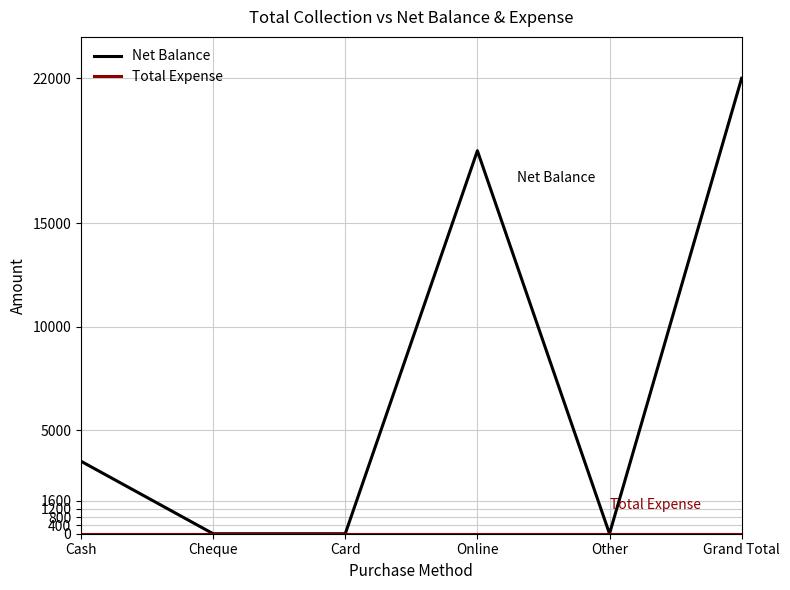

What is the maximum value shown in the chart?

22000